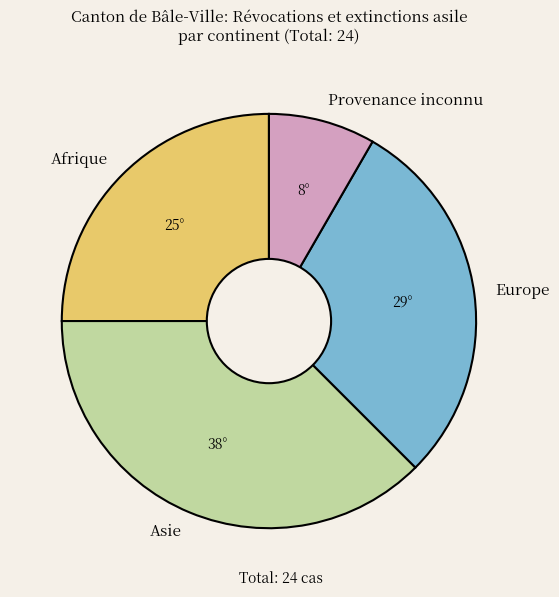

Approximately how many times larger is the value at Provenance inconnu compared to Europe?

0.3